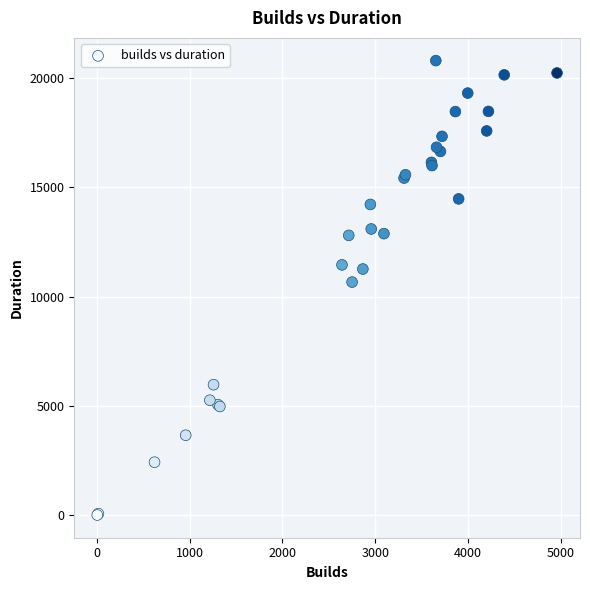

What Y value in the scatter plot is closest to 10399?

10661.5